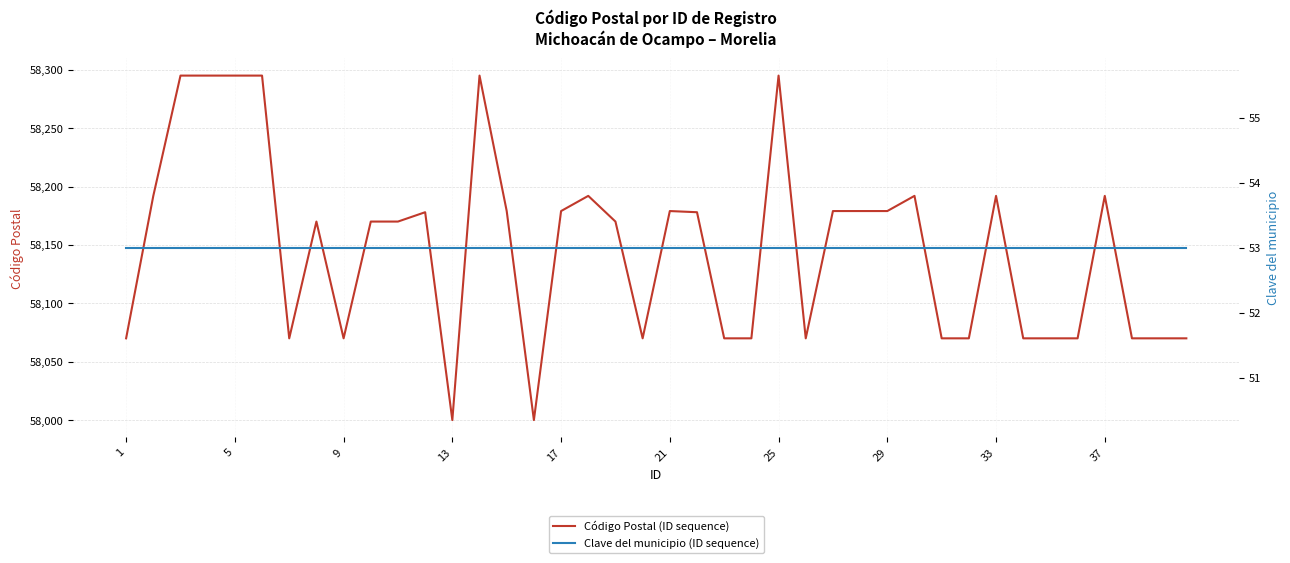

At how many categories does at least one series exceed 18161?

40